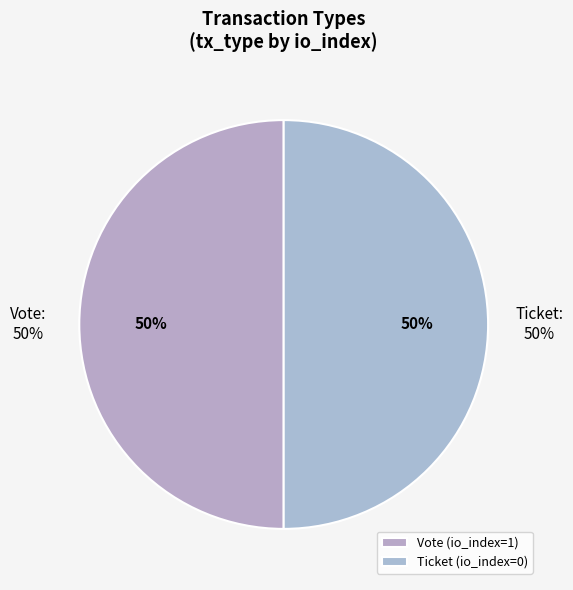

Which category has the biggest portion of the pie?

Vote (io_index=1)